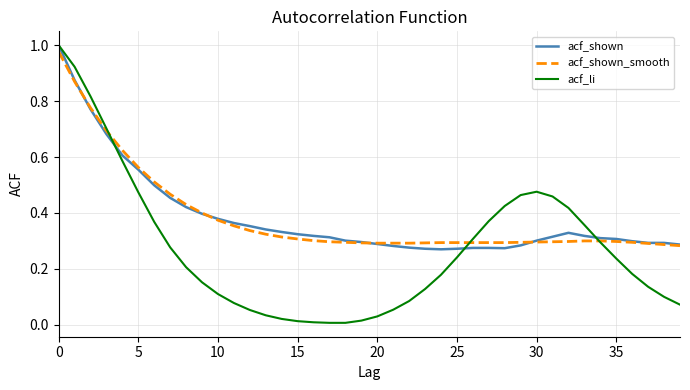

What are all the series names shown in the legend?

acf_shown, acf_shown_smooth, acf_li